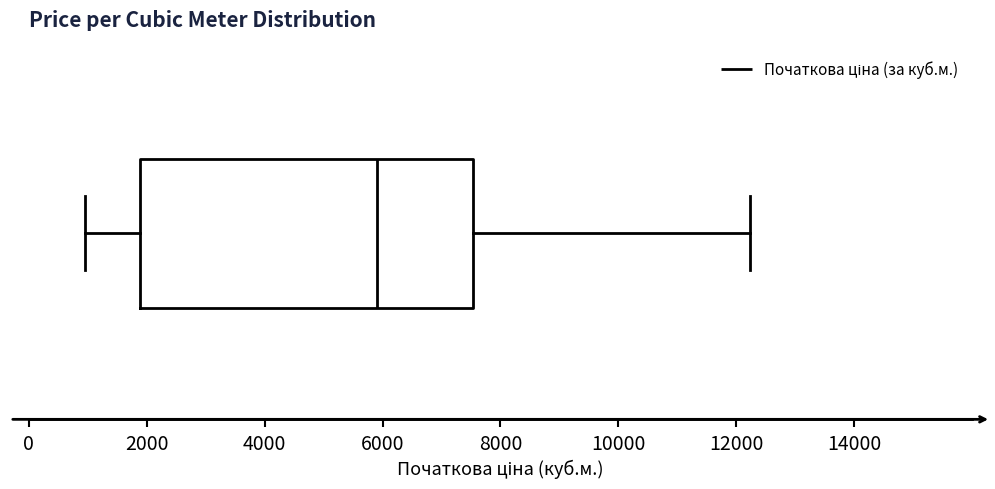

Read this box plot against the x-axis: the position of the median line, the range covered by the box, and the ends of both whiskers. The values are not printed on the chart, so give them approximately, as read against the axis.

median 6000, box 1800 to 7600, whiskers 1000 to 12200